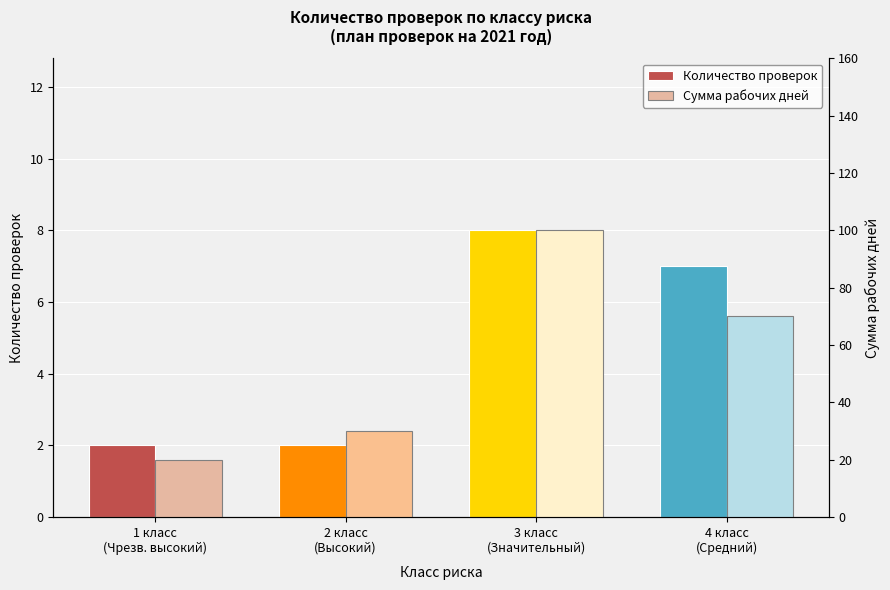

Where is Сумма рабочих дней nearest to the value 60?

4 класс
(Средний)